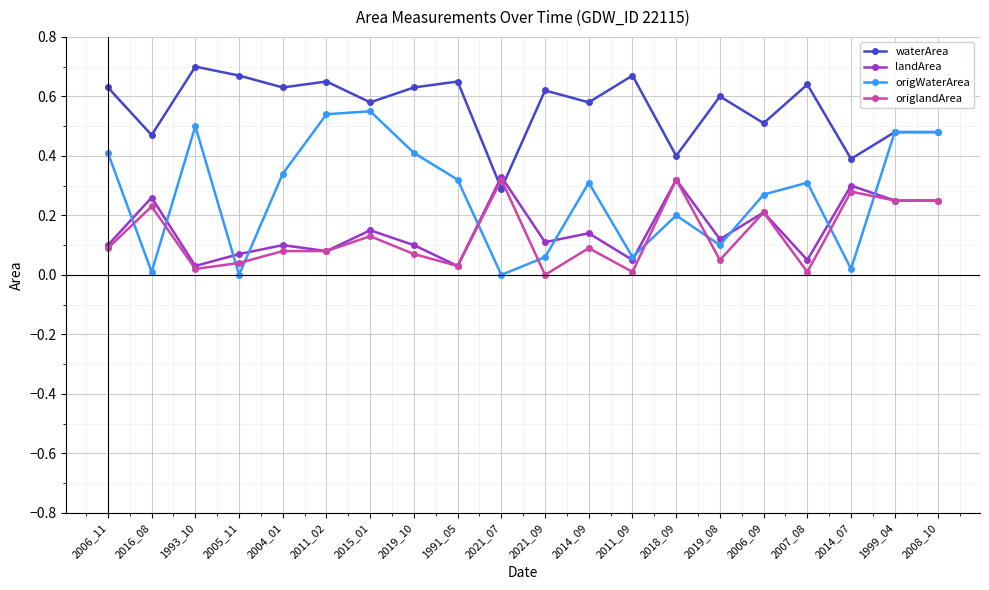

What position from the right is 2015_01?

14